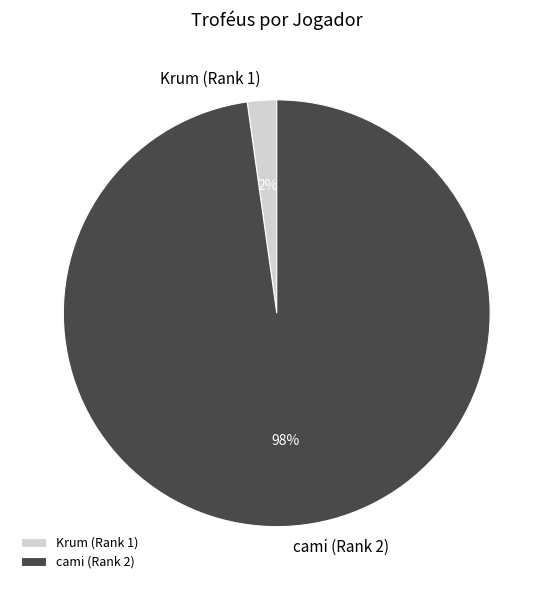

To the nearest percent, what is the combined percentage of cami (Rank 2) and Krum (Rank 1)?

100%